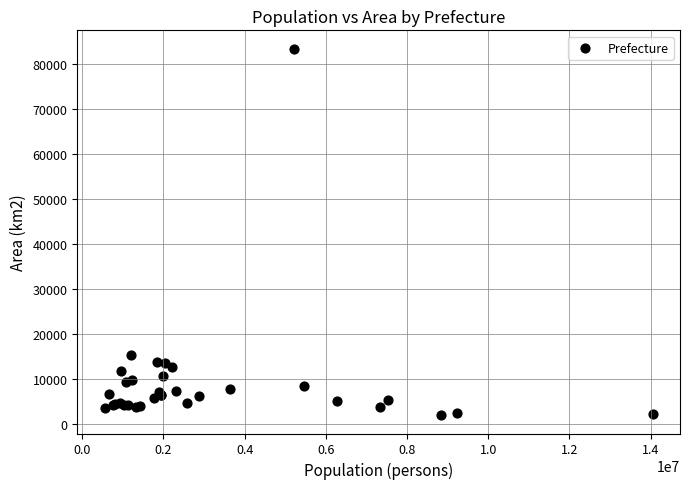

What Y value in the scatter plot is closest to 42664?

15275.0